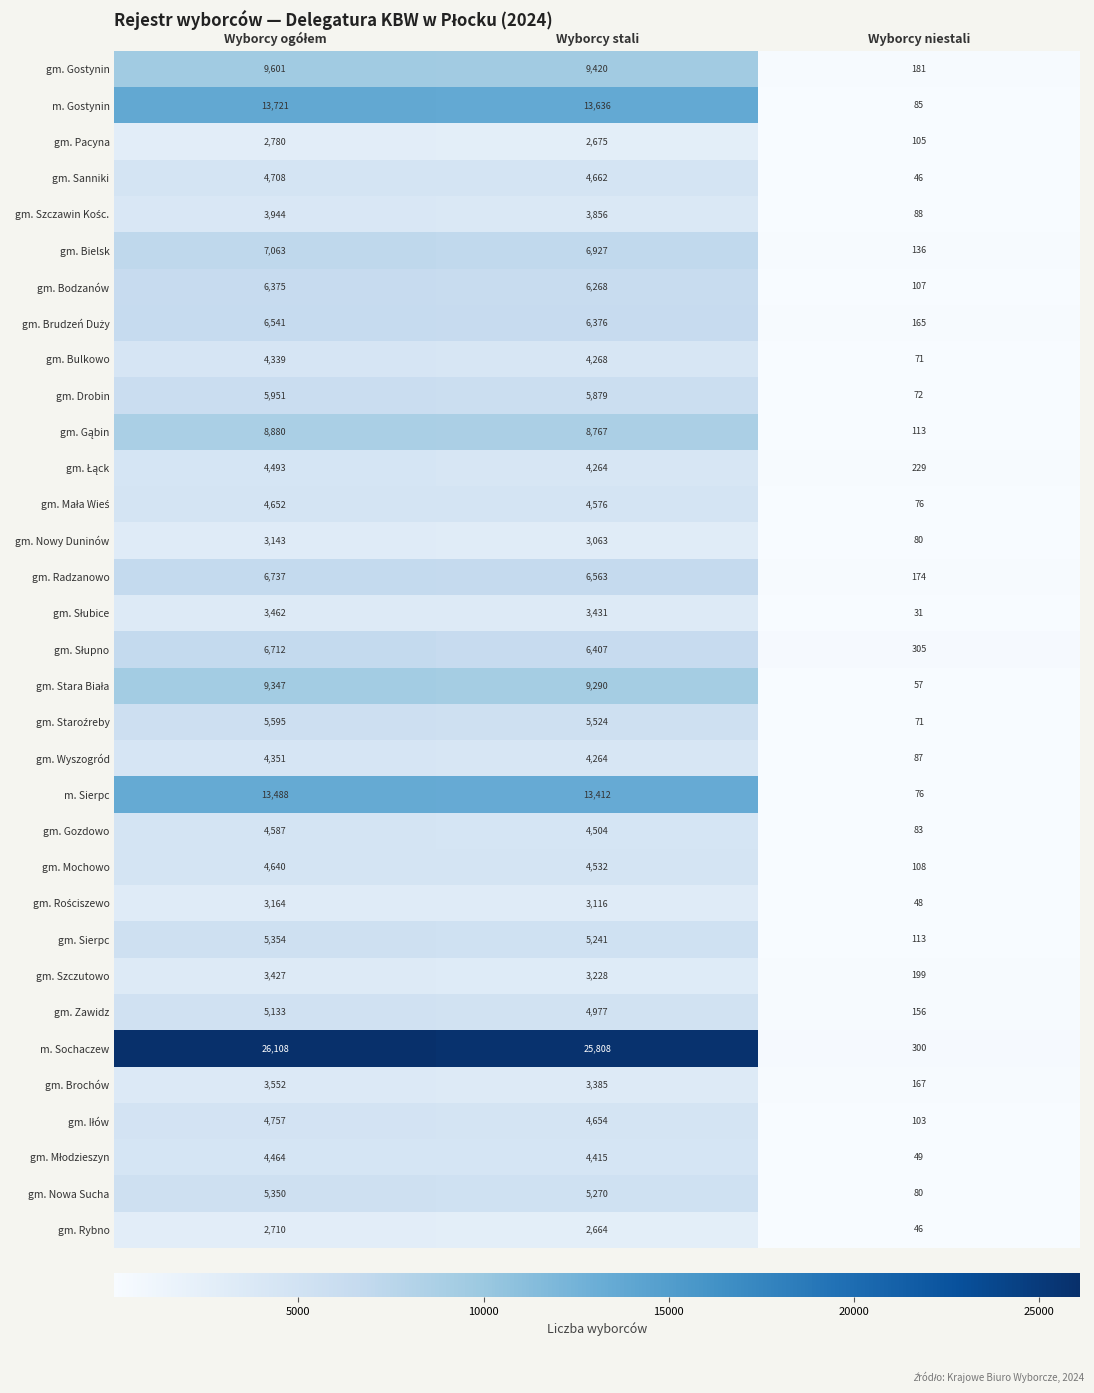

Which category has the lowest value across all series?

Wyborcy niestali